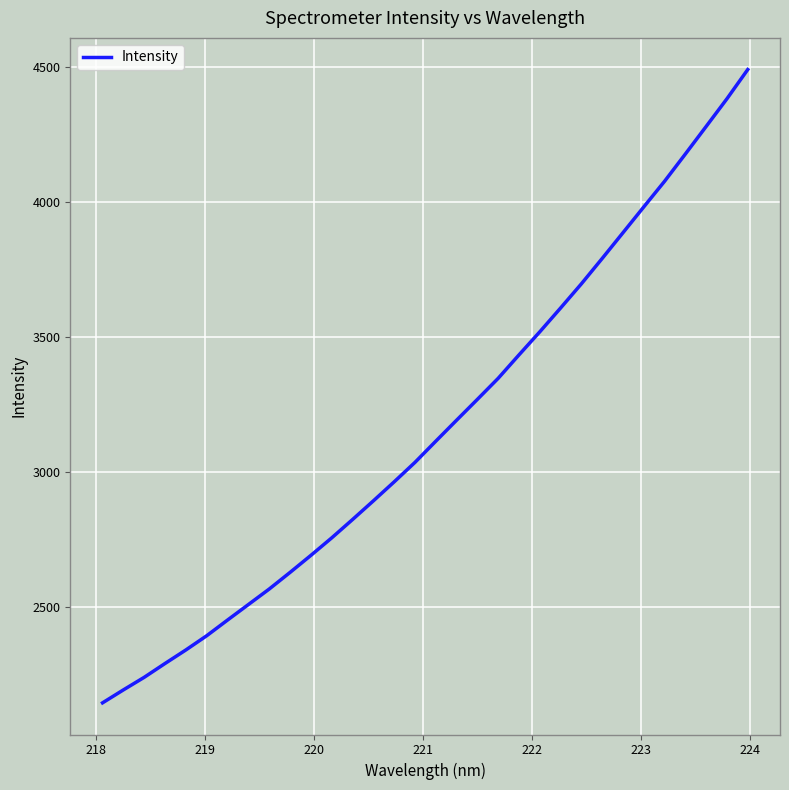

What is the smallest value displayed?

2146.0